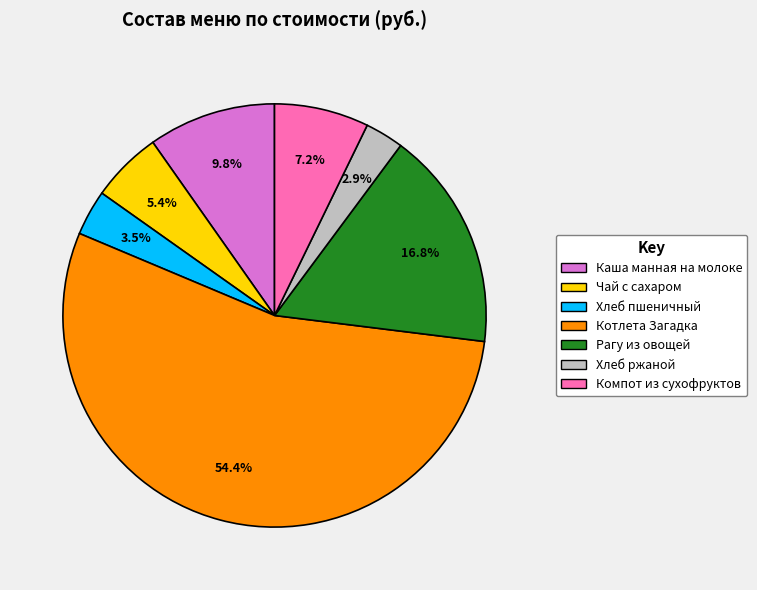

To the nearest percent, what is the difference between the Компот из сухофруктов and Хлеб ржаной slice percentages?

4%